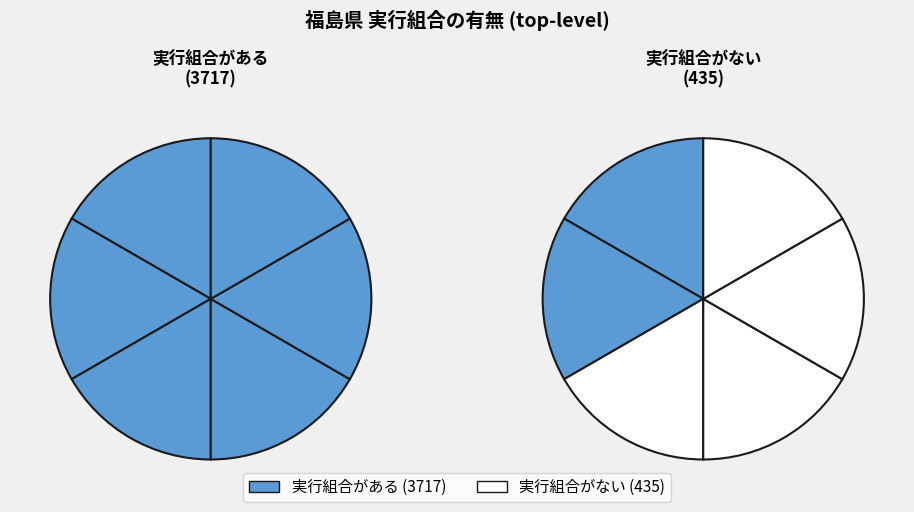

What is the largest slice in the pie chart?

実行組合がある